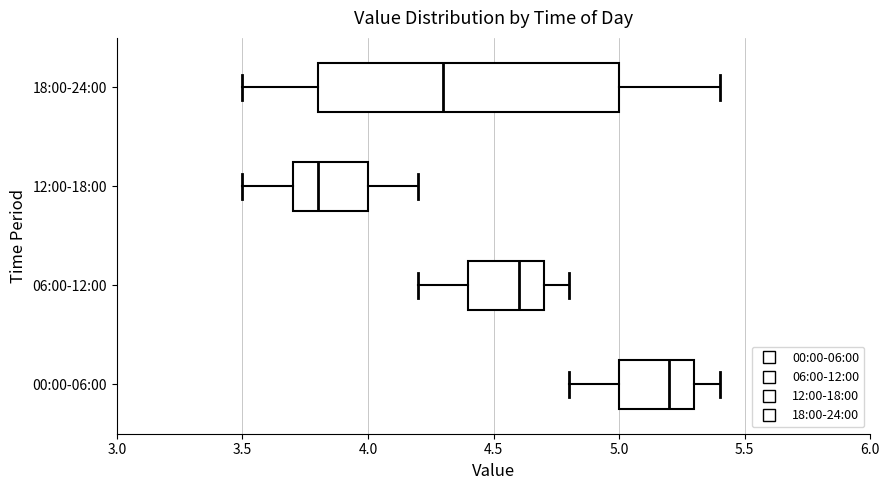

Which box is the widest, from its left edge to its right edge?

18:00-24:00